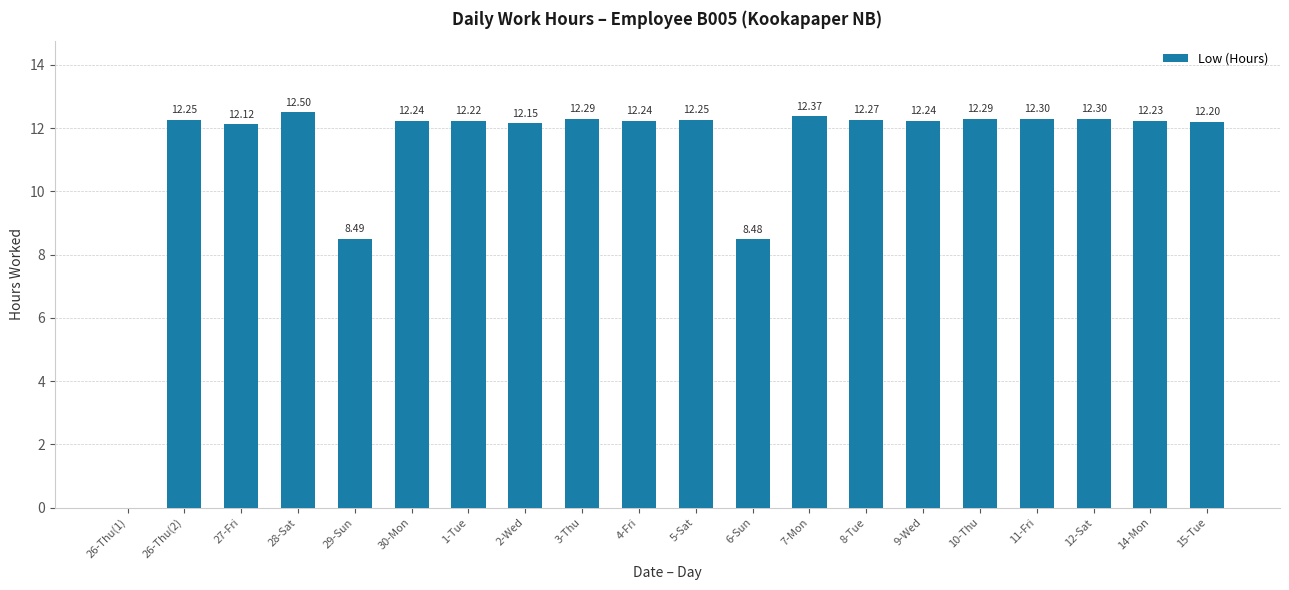

What is the sum of all values?

225.4